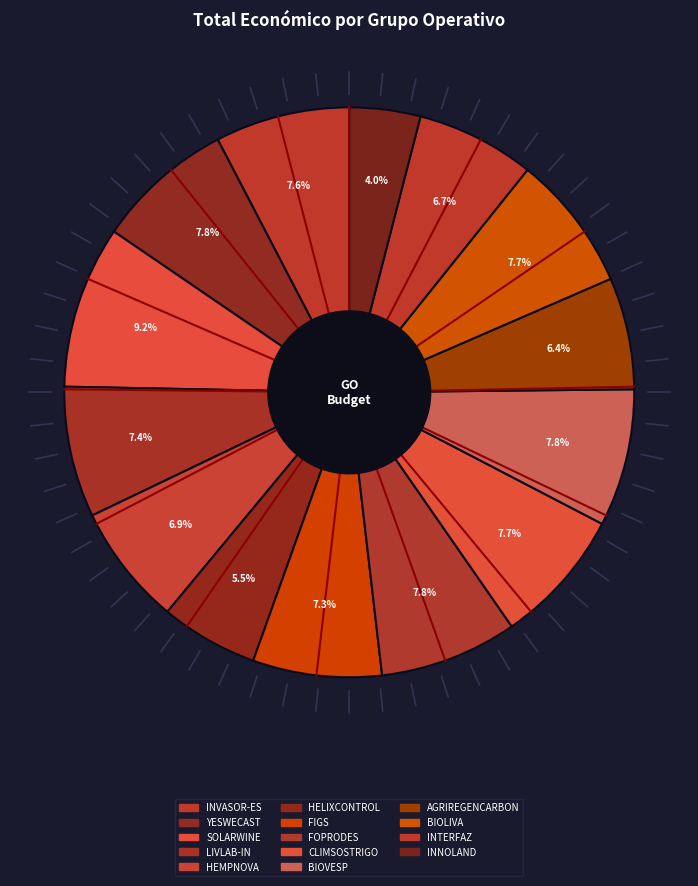

Combined, do INVASOR-ES and HELIXCONTROL account for over 50%?

No